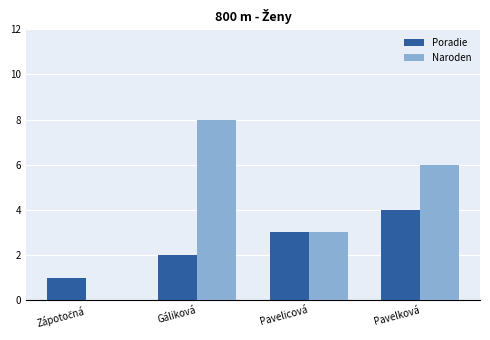

How many data points does each series have?

4